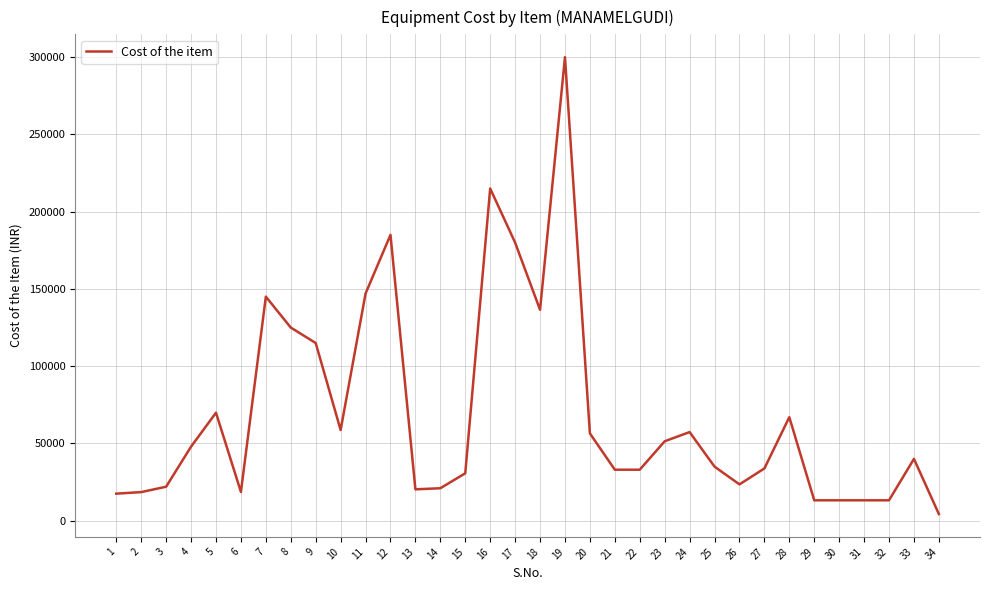

Is this an area chart (filled region under the line)?

No